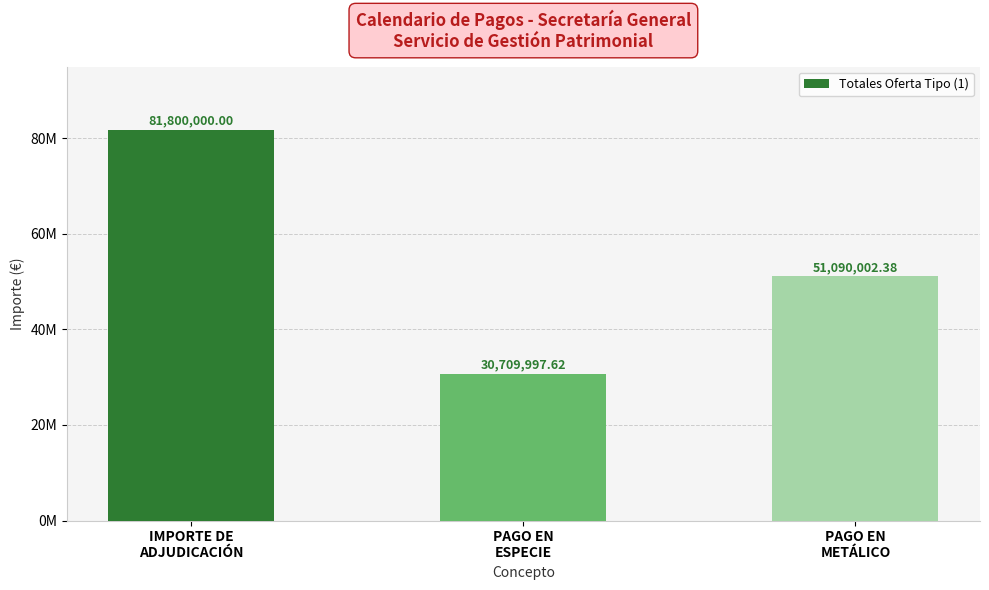

What is the smallest value displayed?

30709997.6